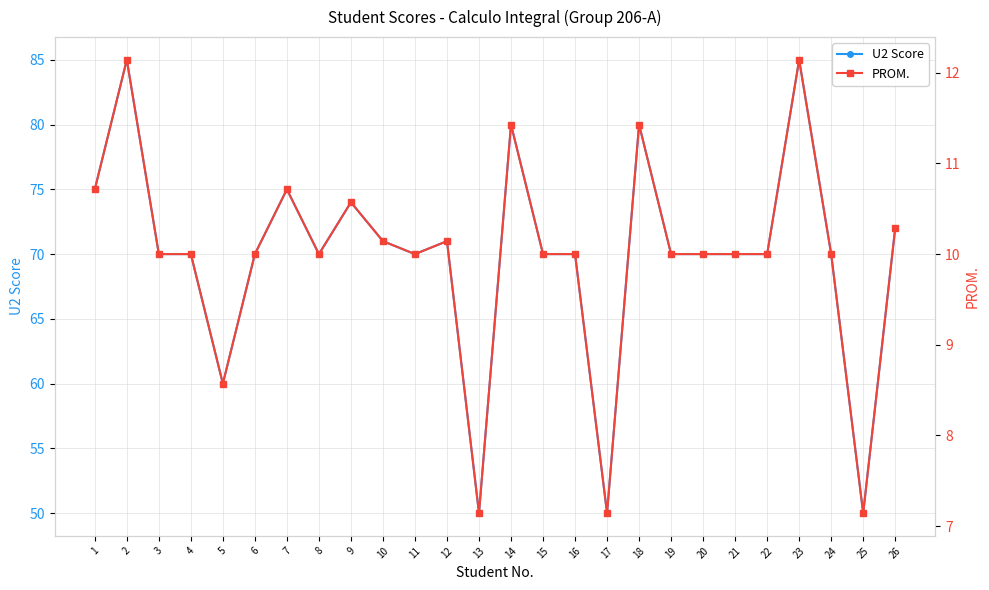

At which category does the chart reach its minimum across all series?

13